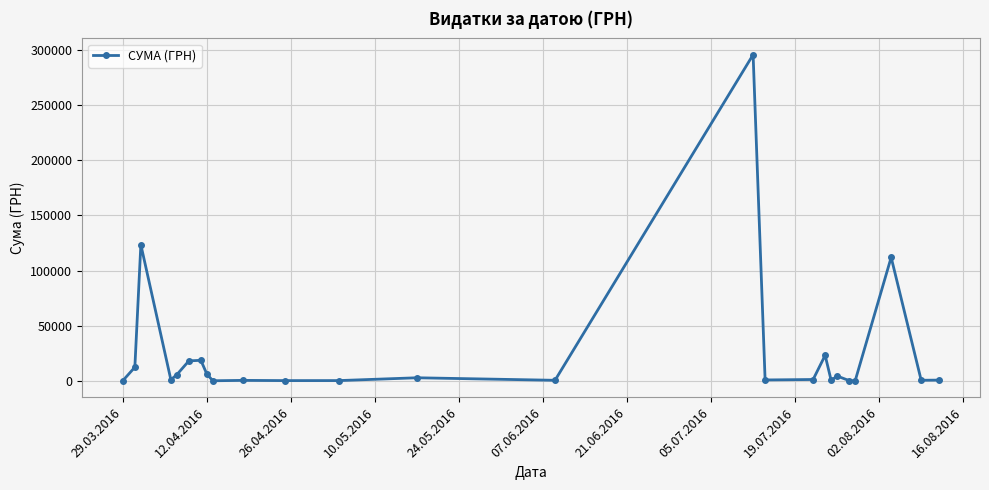

What is the average value?

25239.1